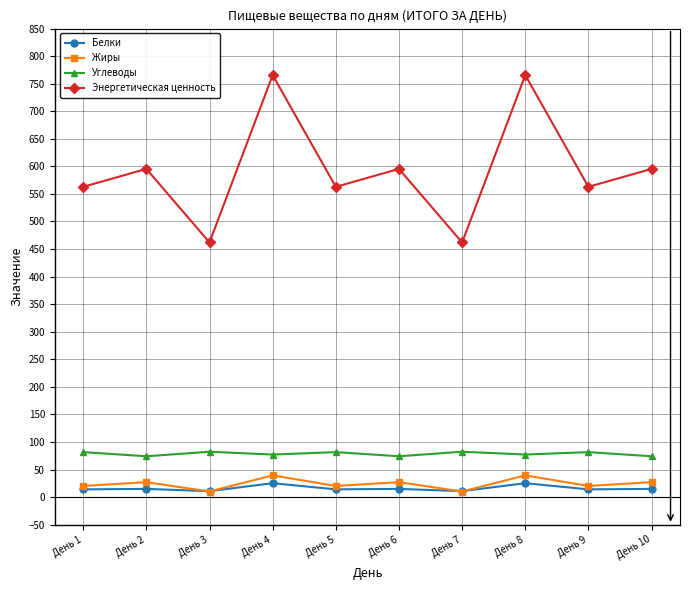

What is the maximum value shown in the chart?

765.6